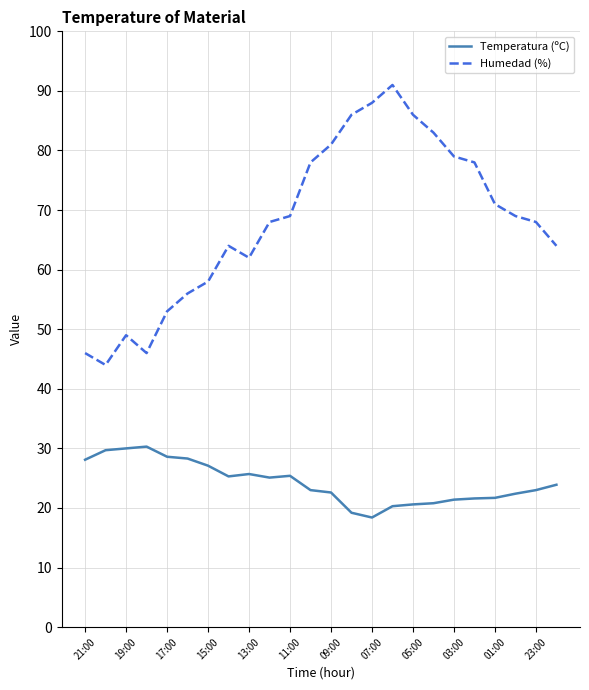

Rank the series by their average value, from highest to lowest.

Humedad (%), Temperatura (ºC)